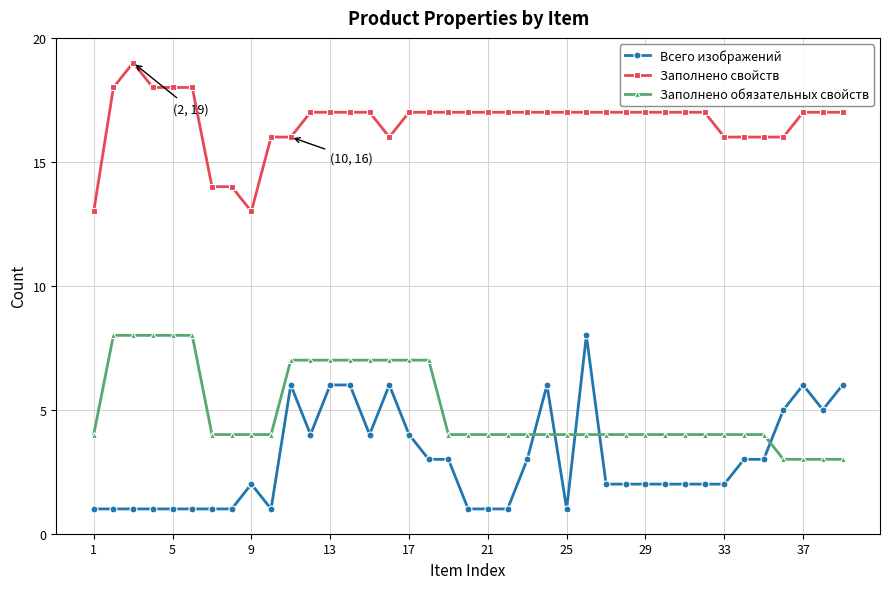

True or false: Заполнено свойств and Заполнено обязательных свойств cross at least once.

False